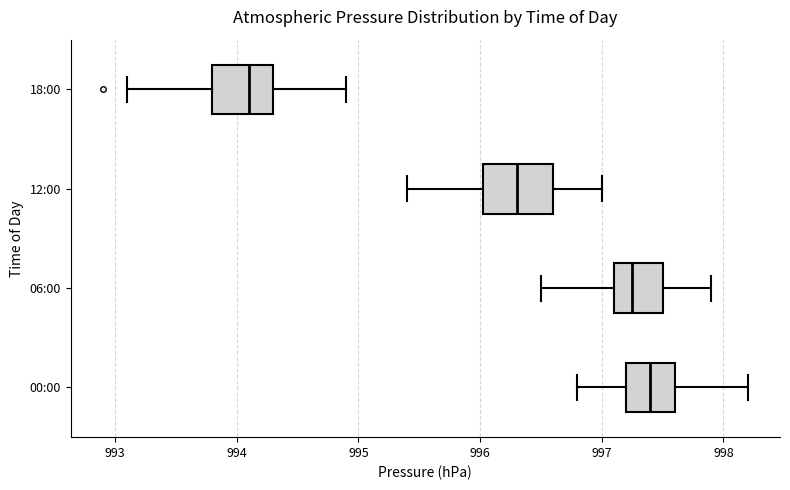

Reading bottom to top, read every box against the x-axis: the position of its median line, the range the box covers, and the ends of its whiskers. The values are not printed on the chart, so give them approximately, as read against the axis.

00:00: median 997.4, box 997.2 to 997.6, whiskers 996.8 to 998.2
06:00: median 997.3, box 997.1 to 997.5, whiskers 996.5 to 997.9
12:00: median 996.3, box 996.0 to 996.6, whiskers 995.4 to 997.0
18:00: median 994.1, box 993.8 to 994.3, whiskers 993.1 to 994.9